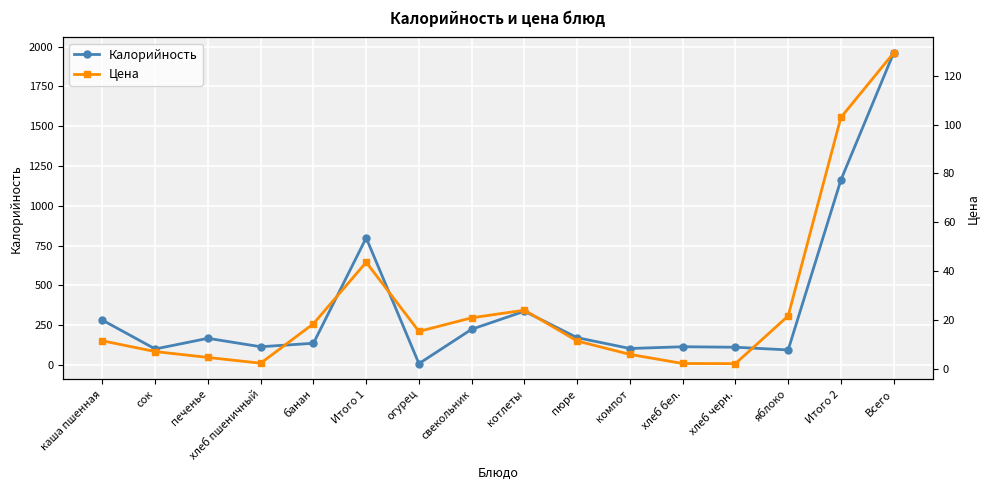

What is the minimum value for Цена?

2.0